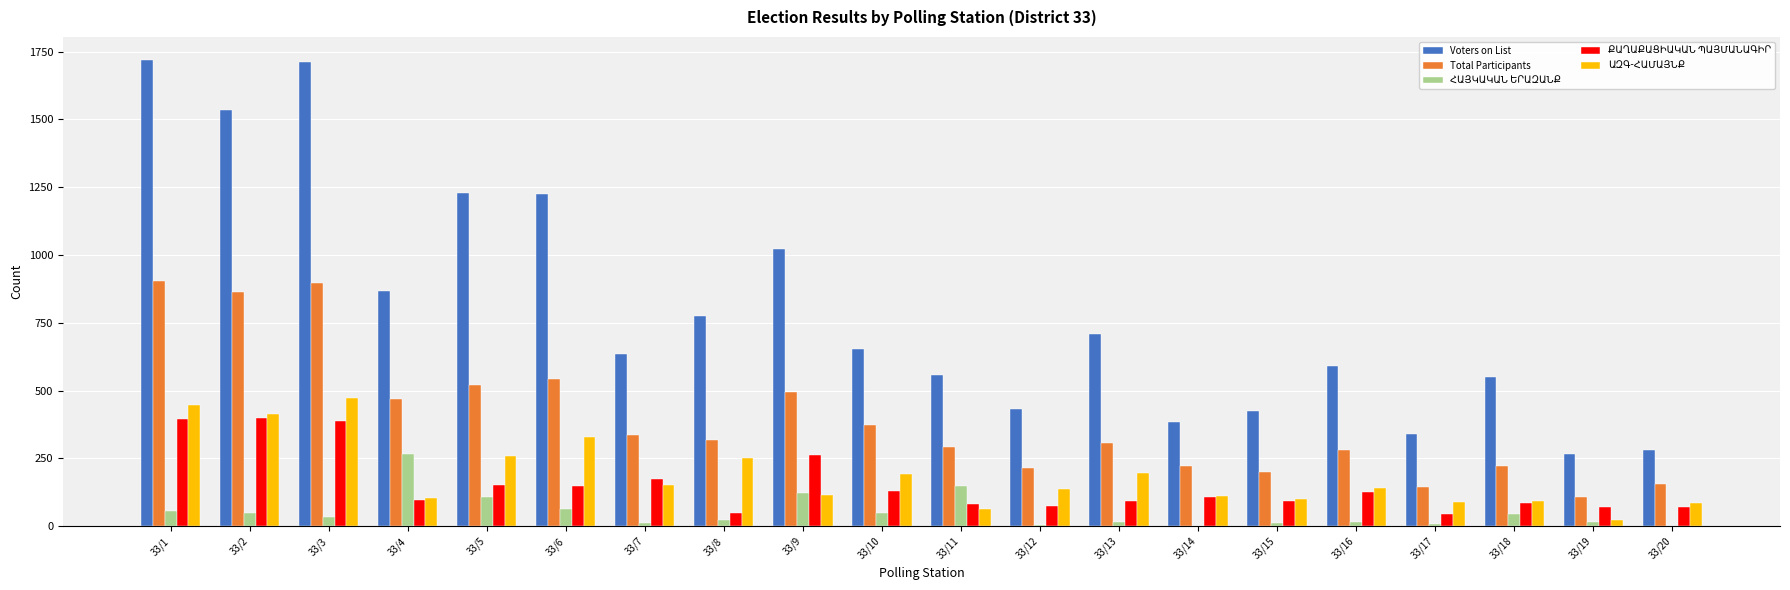

Are the bars horizontal?

No